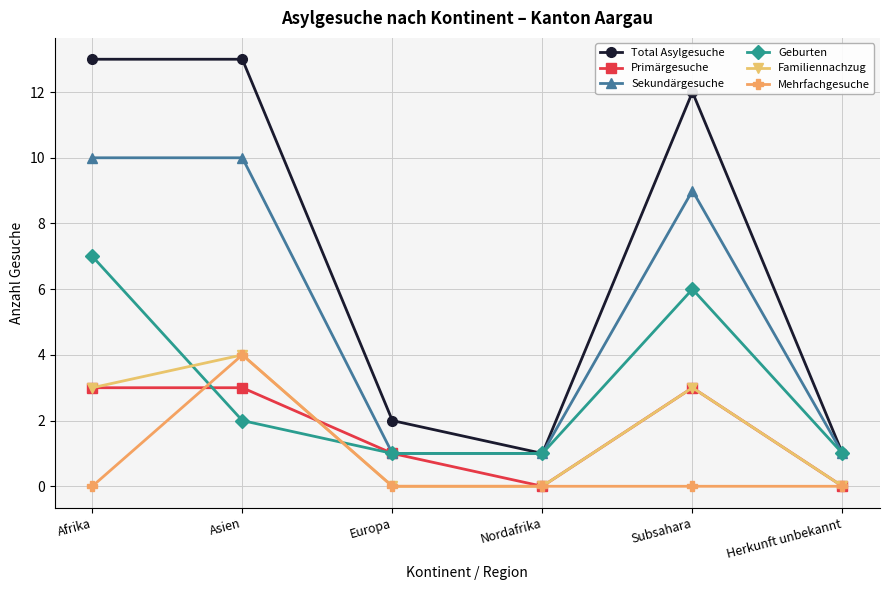

Is the value of Total Asylgesuche at Subsahara greater than the value of Familiennachzug at Subsahara?

Yes